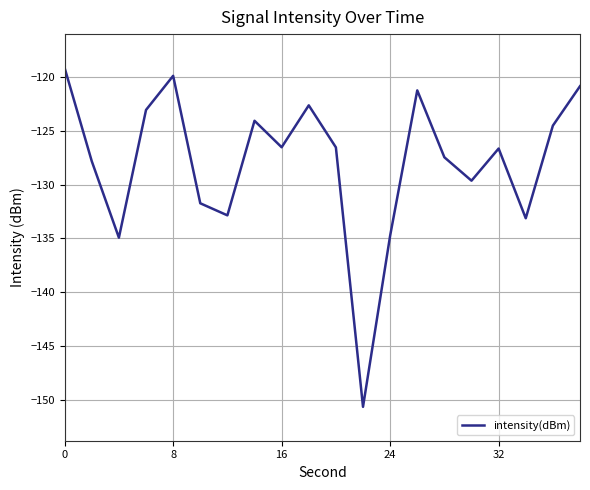

What is the maximum value shown in the chart?

-119.2